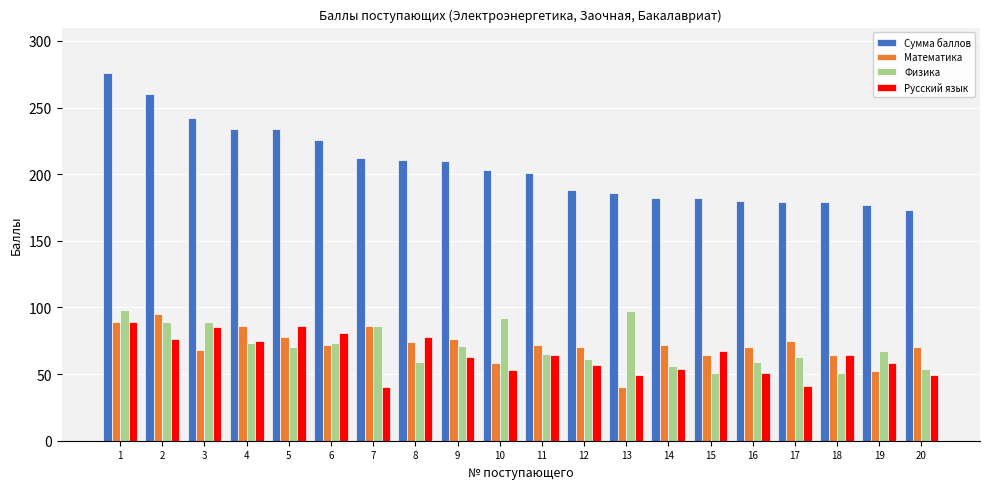

What is the spread (max minus min) of values at 13?

146